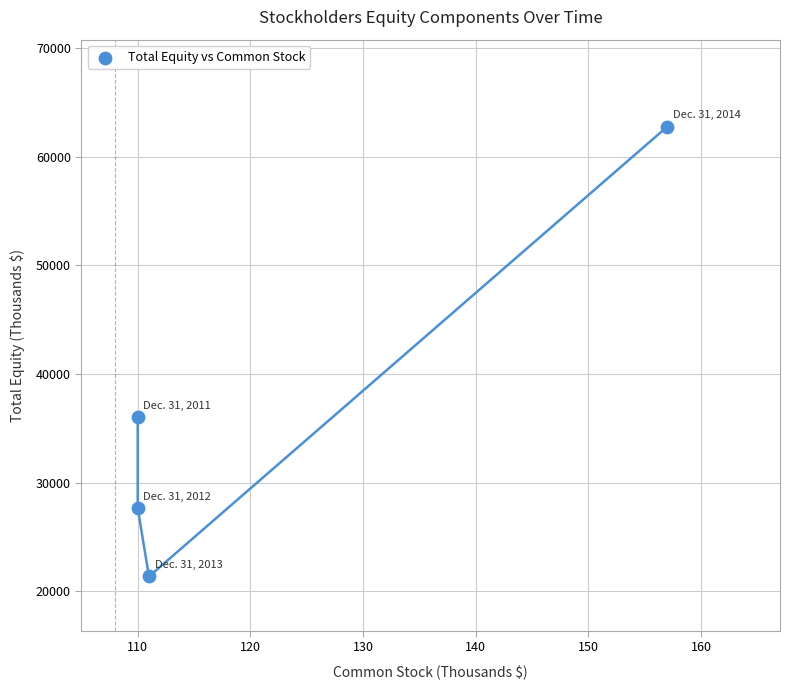

What is the range of Y values (max minus min)?

41402